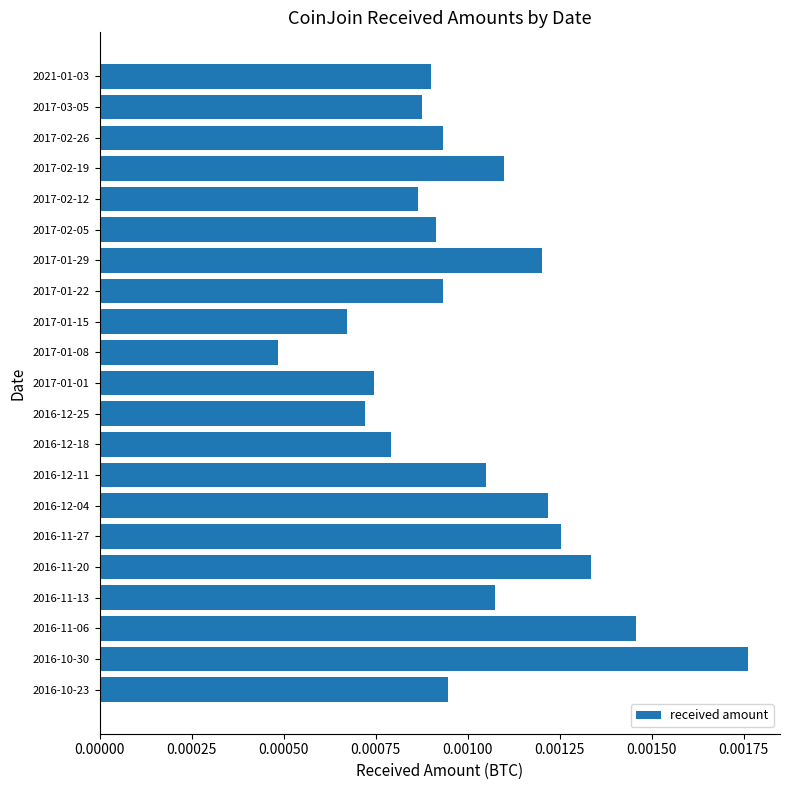

What is the label of the 17th bar from the top?

2016-11-20